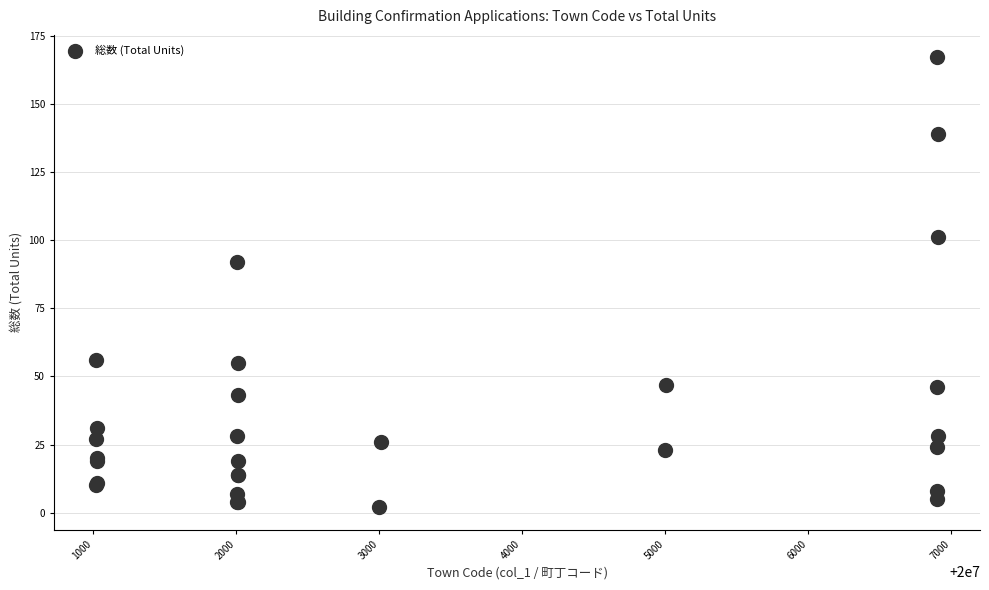

What Y value in the scatter plot is closest to 84?

92